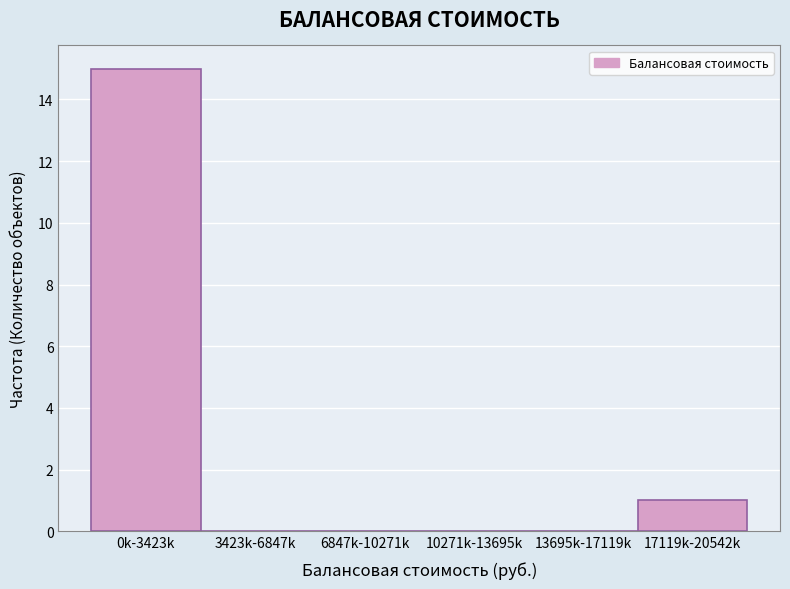

Reading left to right, extract all data points from this chart.

0k-3423k=15	3423k-6847k=0	6847k-10271k=0	10271k-13695k=0	13695k-17119k=0	17119k-20542k=1